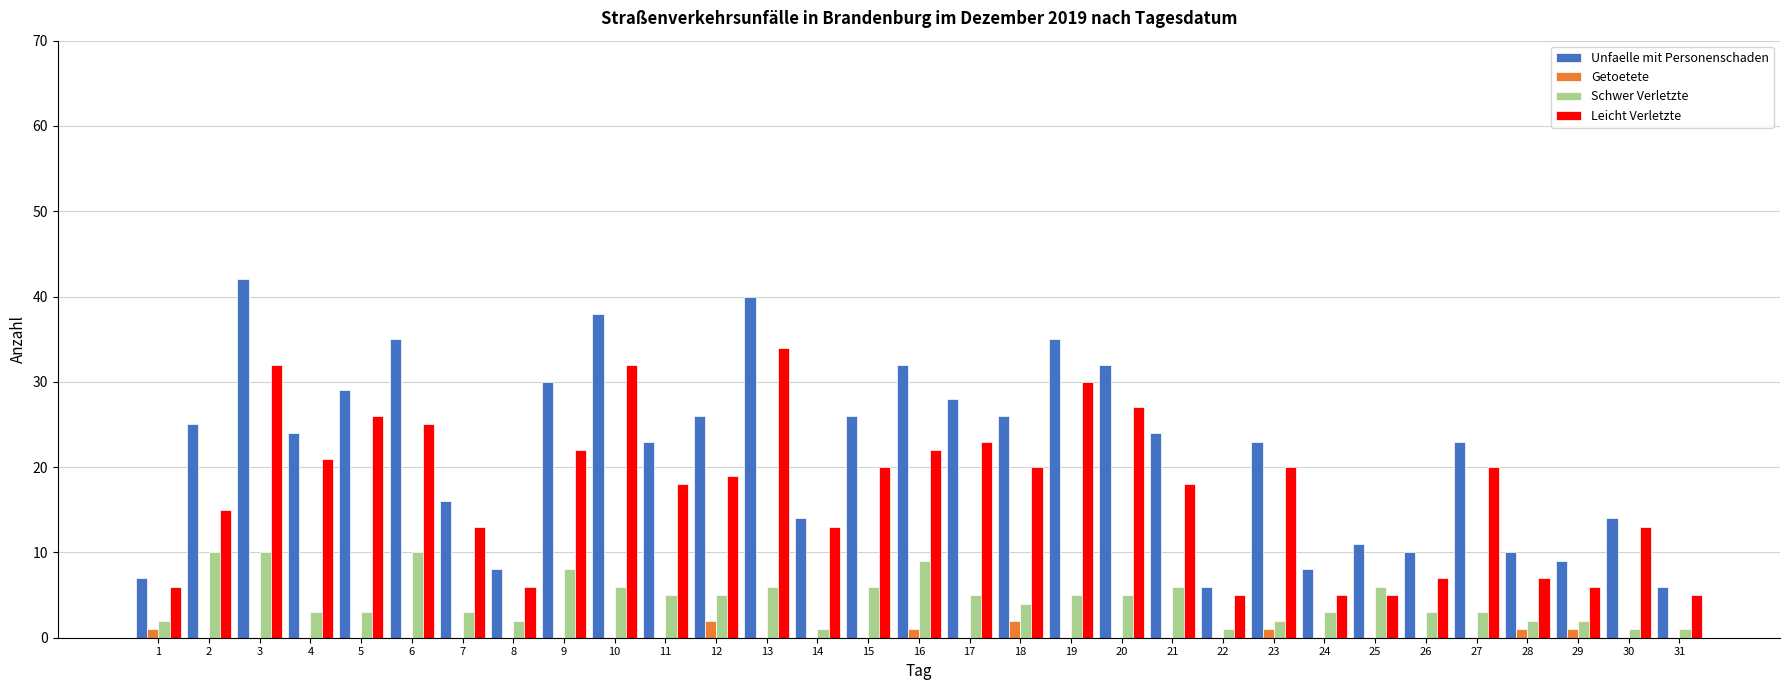

What is the approximate value of Leicht Verletzte at 6?

25